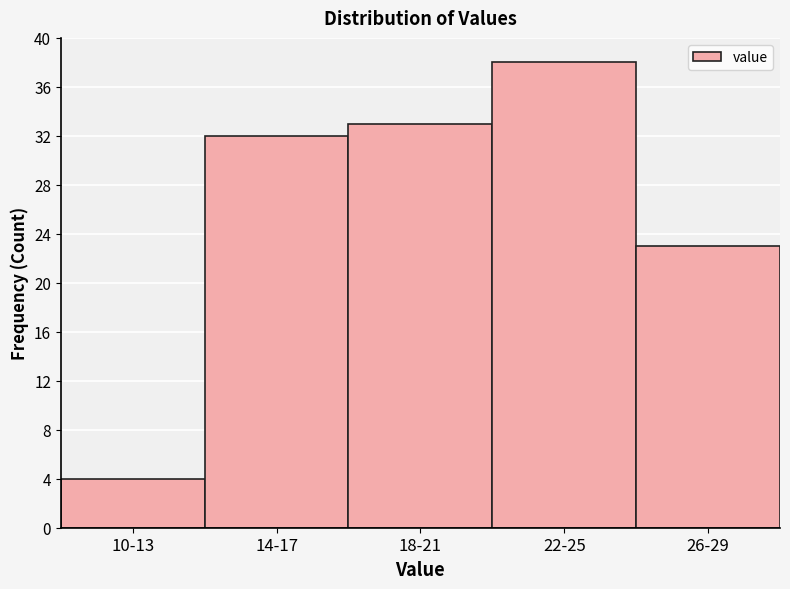

Reading left to right, what are all the values shown in this chart?

10-13=4	14-17=32	18-21=33	22-25=38	26-29=23